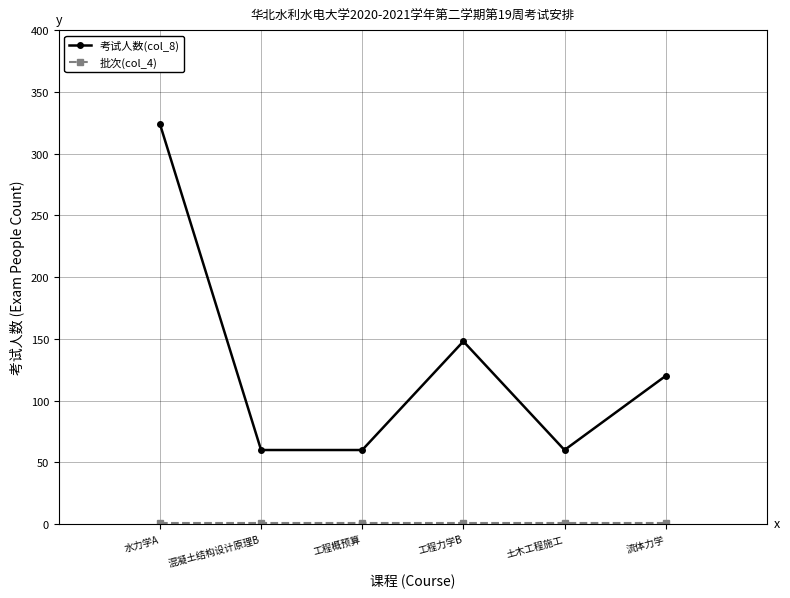

What is the highest value of the 考试人数(col_8) series?

324